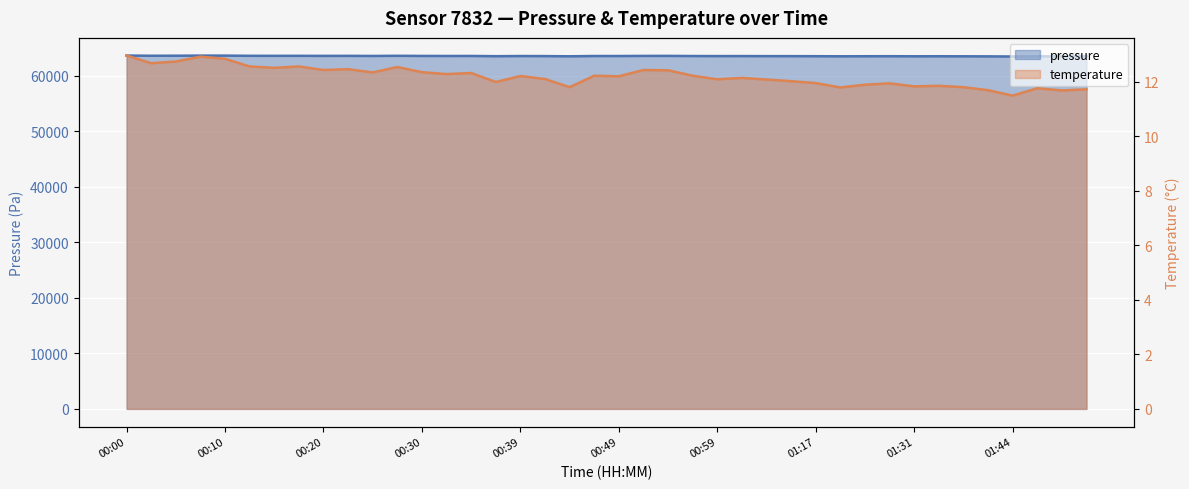

Read the temperature value at 00:00.

13.0